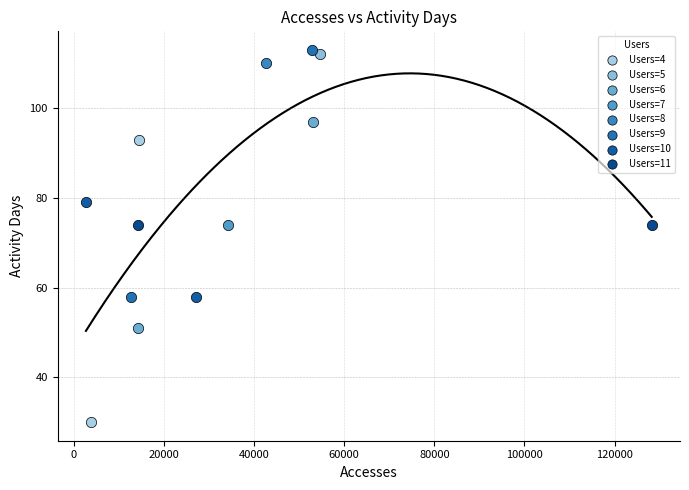

Which series contains the lowest Y value?

Users=4